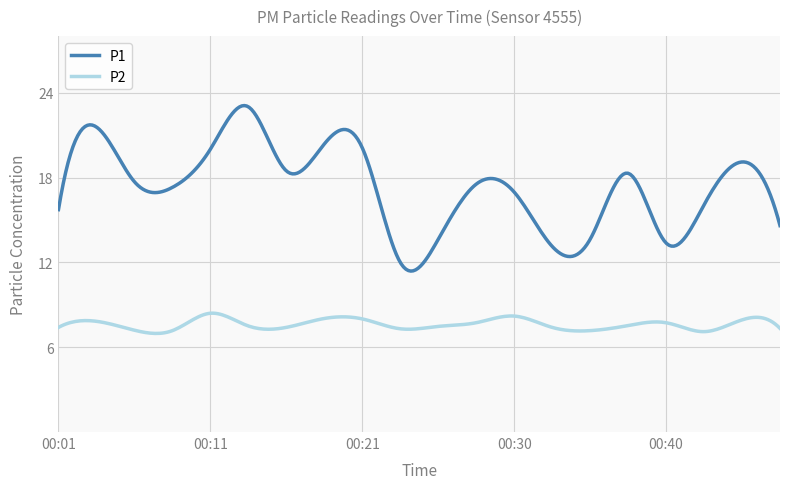

True or false: P2 and P1 intersect in this chart.

False